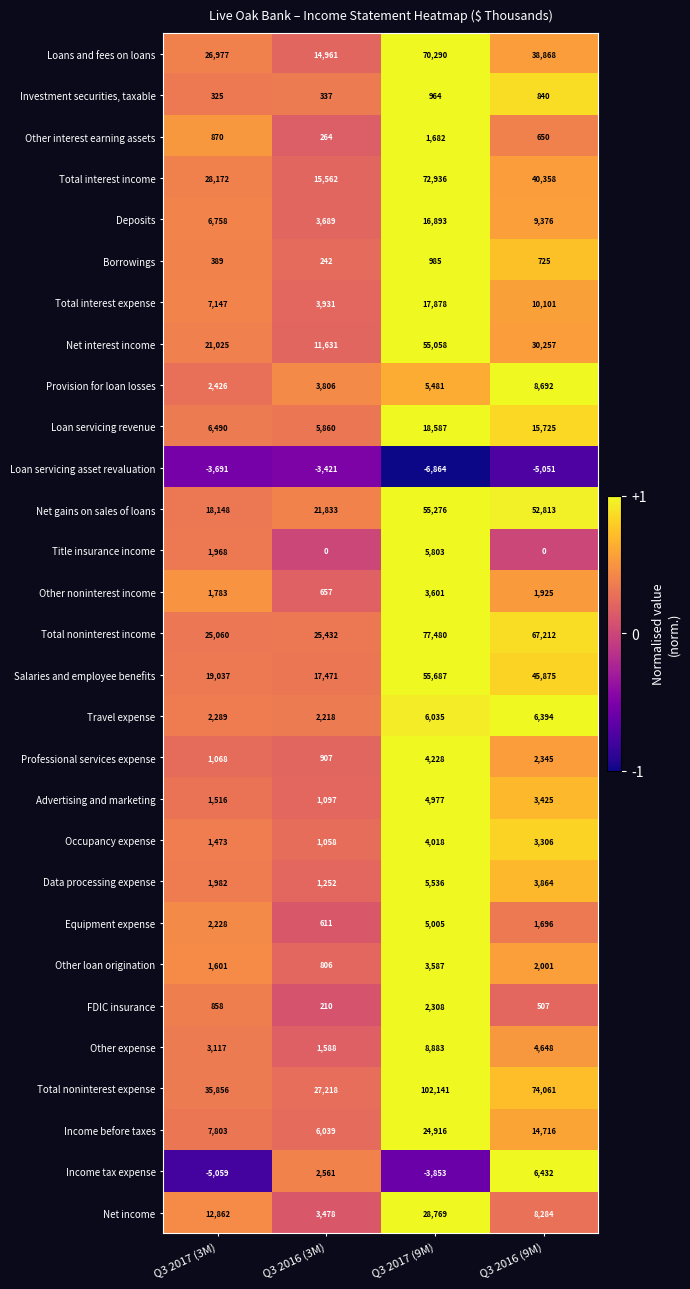

What is the difference between the second highest and second lowest values in the Deposits series?

2618